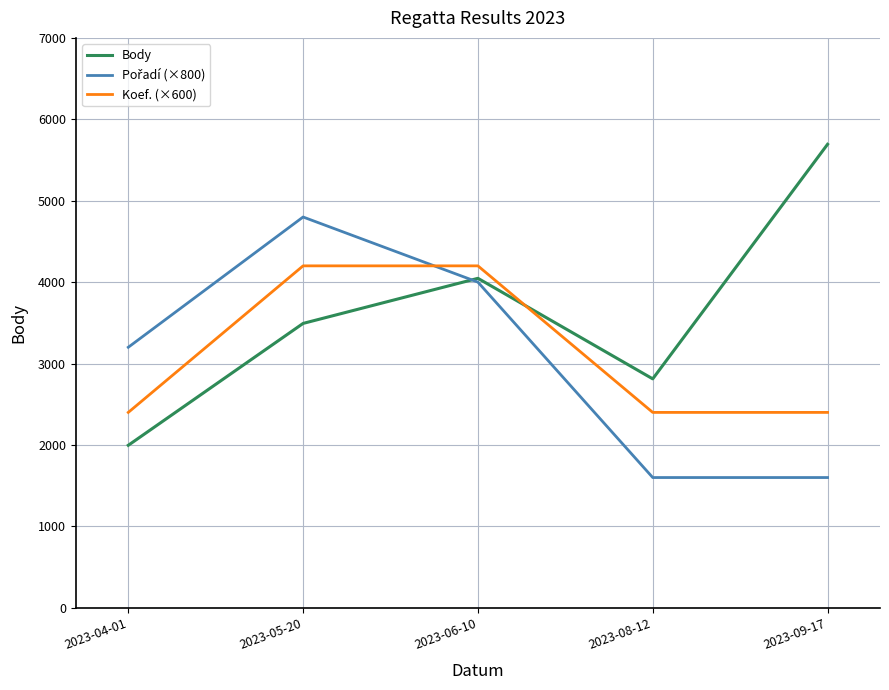

Rank the categories by Body value from highest to lowest.

2023-09-17, 2023-06-10, 2023-05-20, 2023-08-12, 2023-04-01